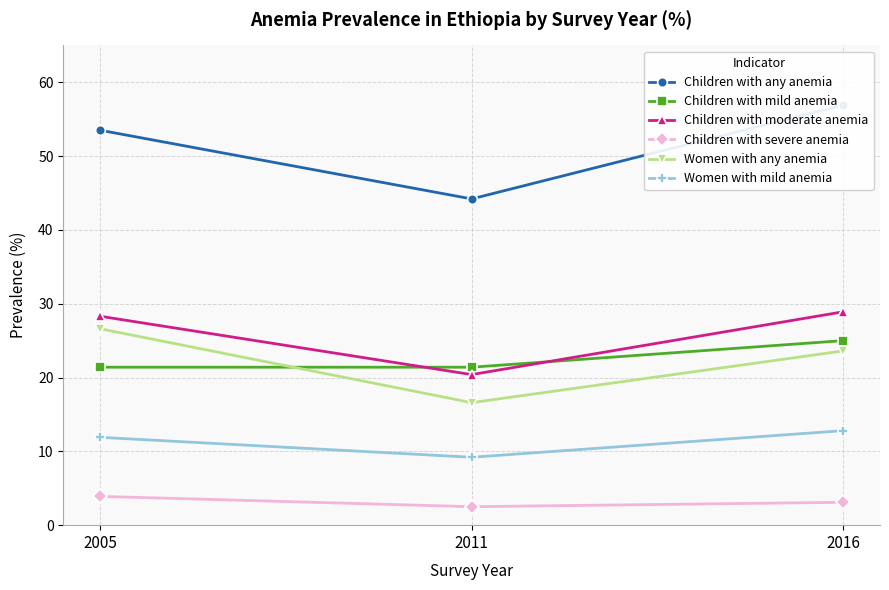

What is the value of the Children with mild anemia point at the 2nd from the left?

21.4